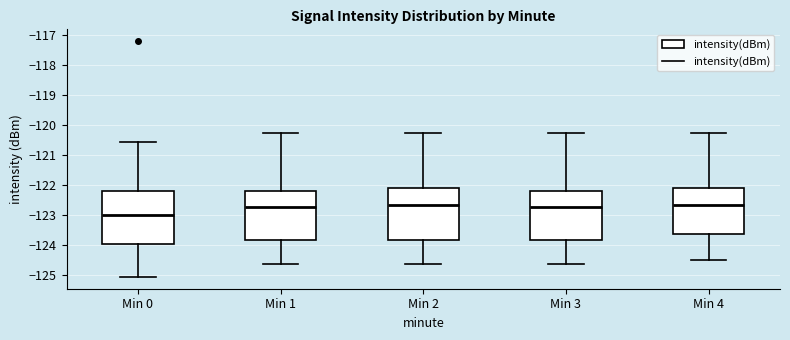

Where does the upper whisker of the box for Min 2 end on the y-axis? The values are not printed on the chart, so give them approximately, as read against the axis.

-120.3